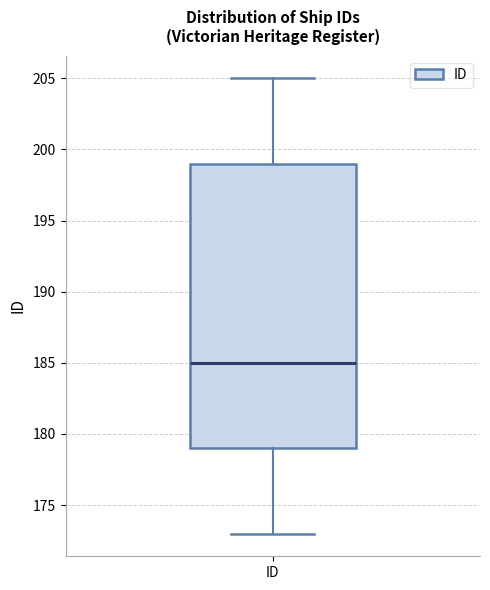

Transcribe this box plot: give where the median line is, the range the box spans, and where the two whiskers end, as read against the y-axis. The values are not printed on the chart, so give them approximately, as read against the axis.

median 185, box 179 to 199, whiskers 173 to 205